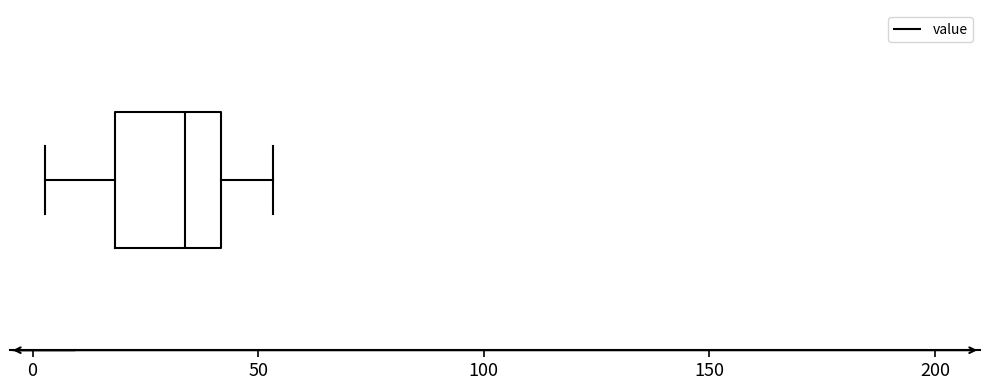

Where is the right edge of the box on the x-axis? The values are not printed on the chart, so give them approximately, as read against the axis.

40